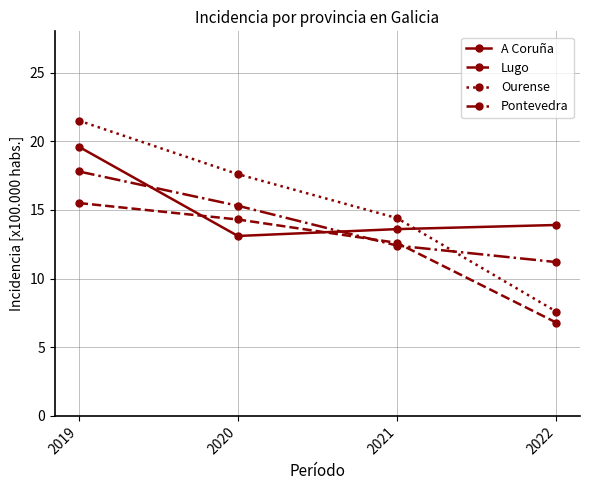

Which series has the largest range (max minus min)?

Ourense